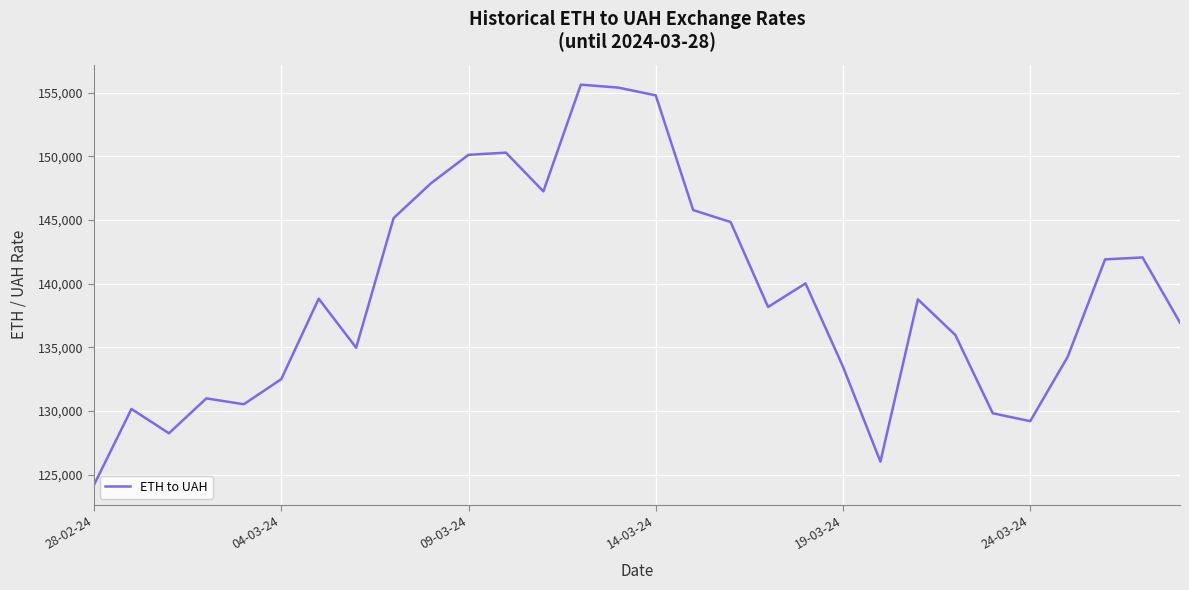

How many lines are shown in the chart?

1